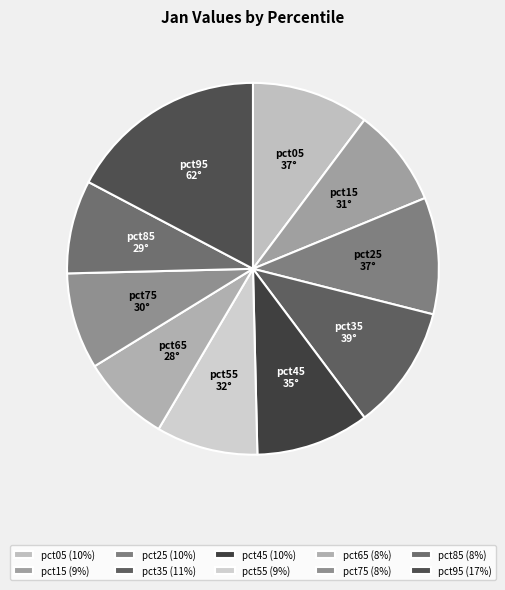

What is the change in value from pct25 to pct45?

-0.1